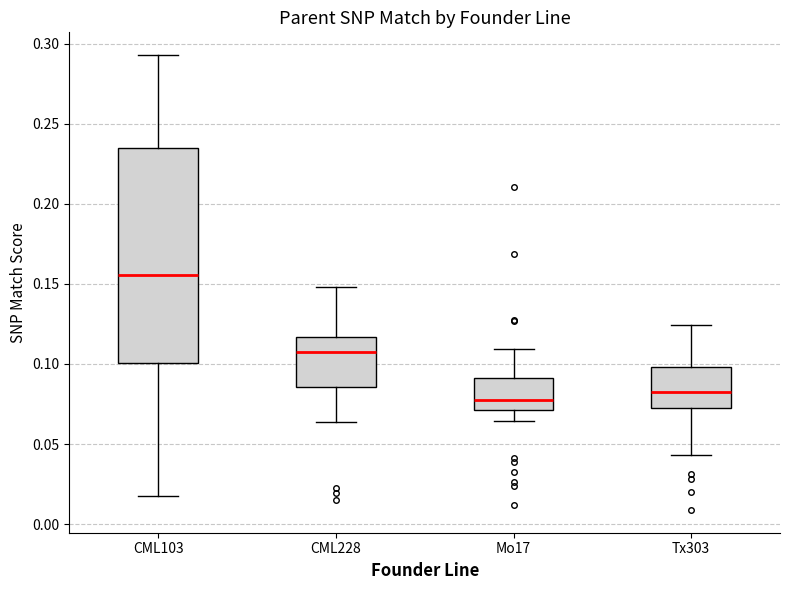

Reading left to right, read every box against the y-axis: the position of its median line, the range the box covers, and the ends of its whiskers. The values are not printed on the chart, so give them approximately, as read against the axis.

CML103: median 0.155, box 0.100 to 0.235, whiskers 0.020 to 0.295
CML228: median 0.105, box 0.085 to 0.115, whiskers 0.065 to 0.150
Mo17: median 0.075, box 0.070 to 0.090, whiskers 0.065 to 0.110
Tx303: median 0.080, box 0.070 to 0.100, whiskers 0.045 to 0.125